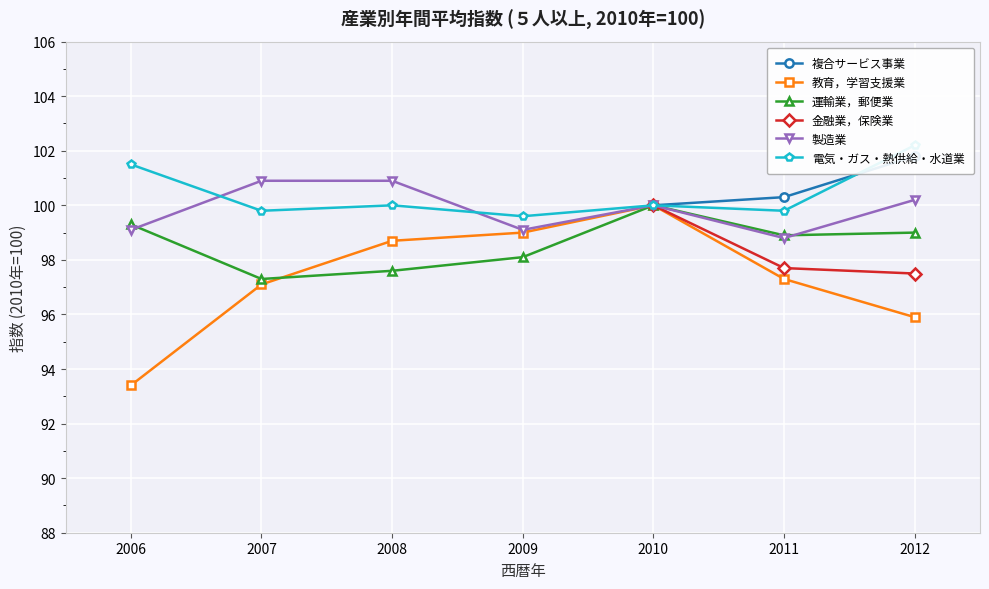

Is this an area chart (filled region under the line)?

No